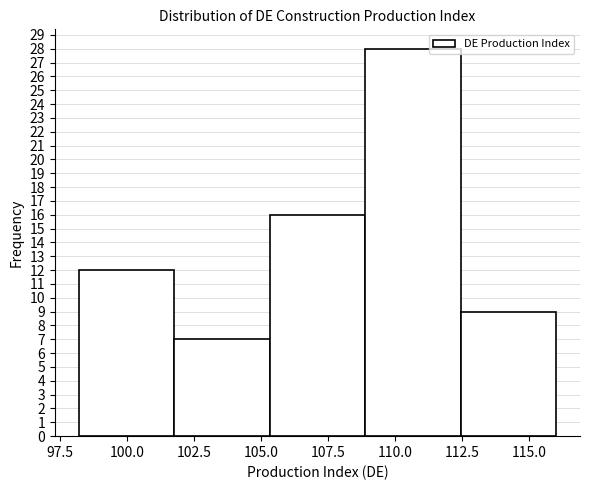

Over which range of the x-axis is the bar tallest?

109.0 to 112.5